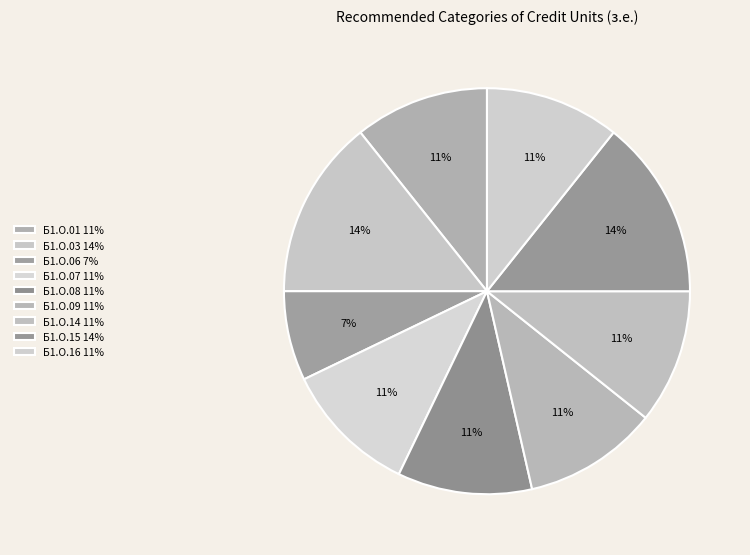

How many segments does this pie chart have?

9